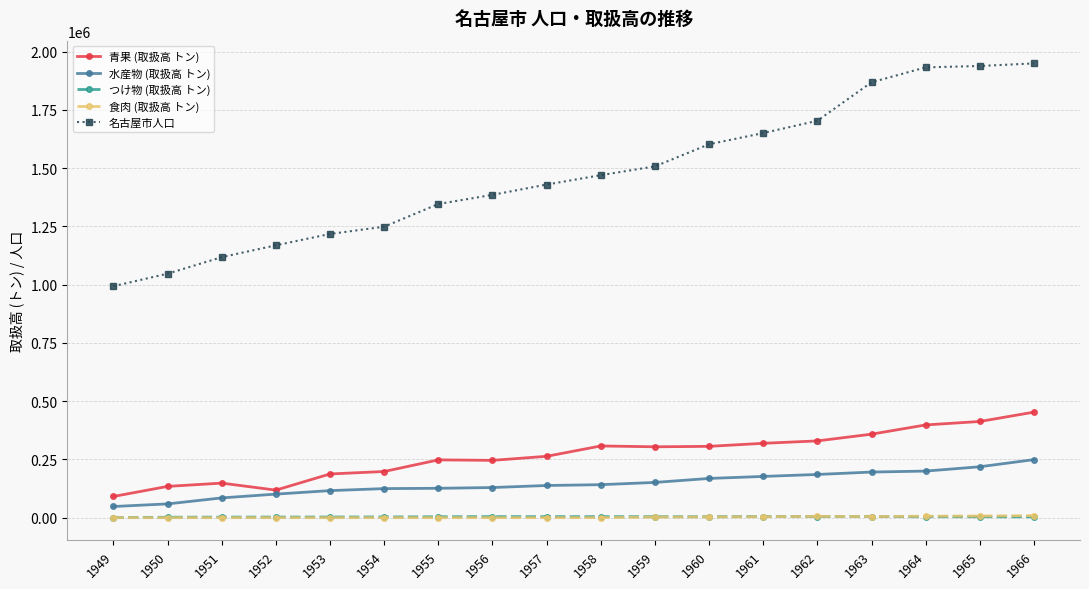

Which series has the largest range (max minus min)?

名古屋市人口